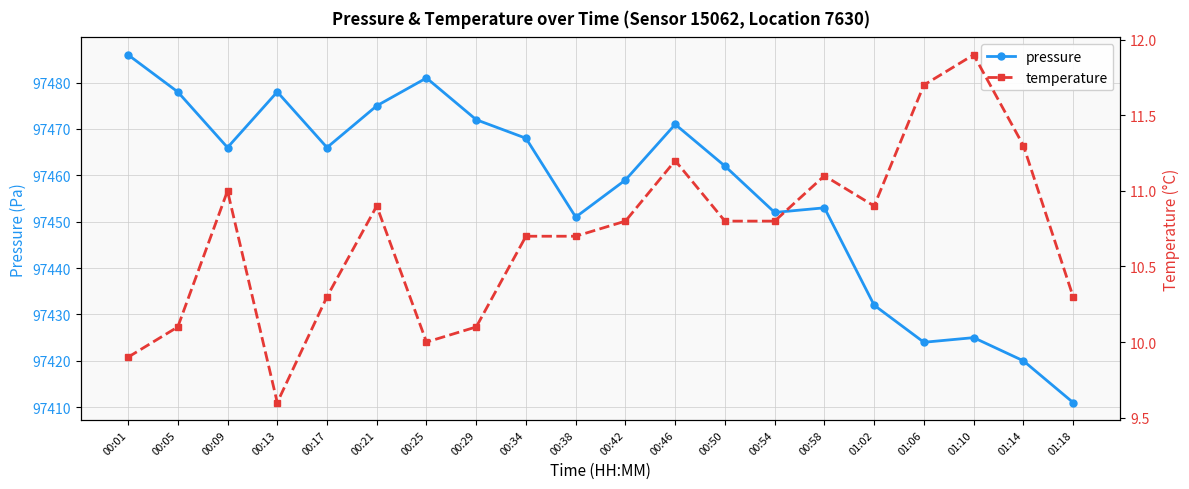

What is the difference between the maximum and minimum values in the pressure series?

75